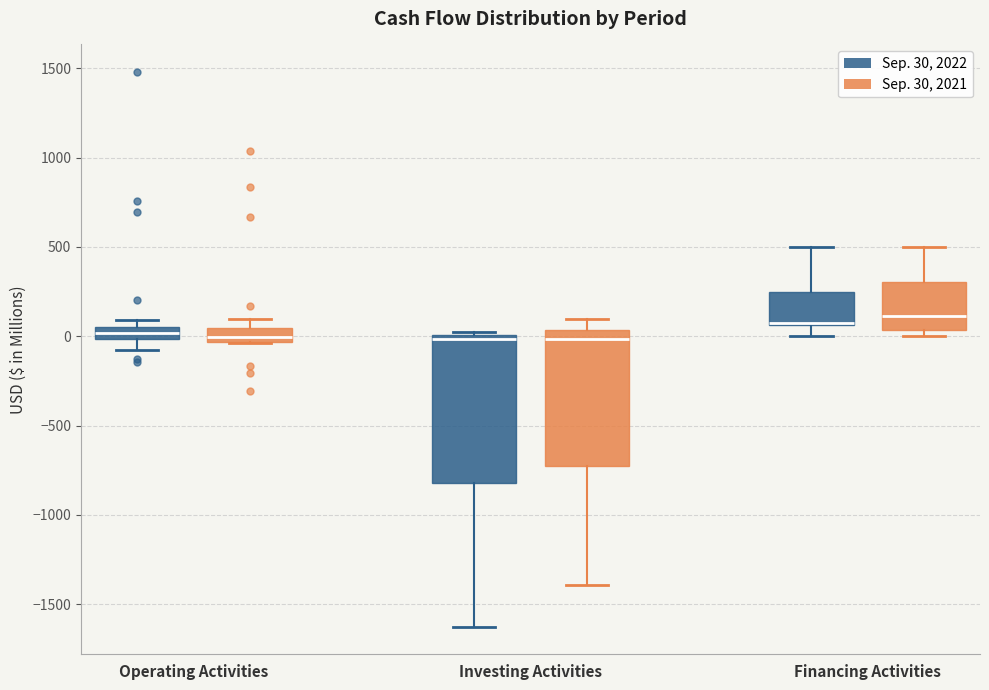

Where does the upper whisker of the box for Financing Activities (Sep. 30, 2021) end on the y-axis? The values are not printed on the chart, so give them approximately, as read against the axis.

500